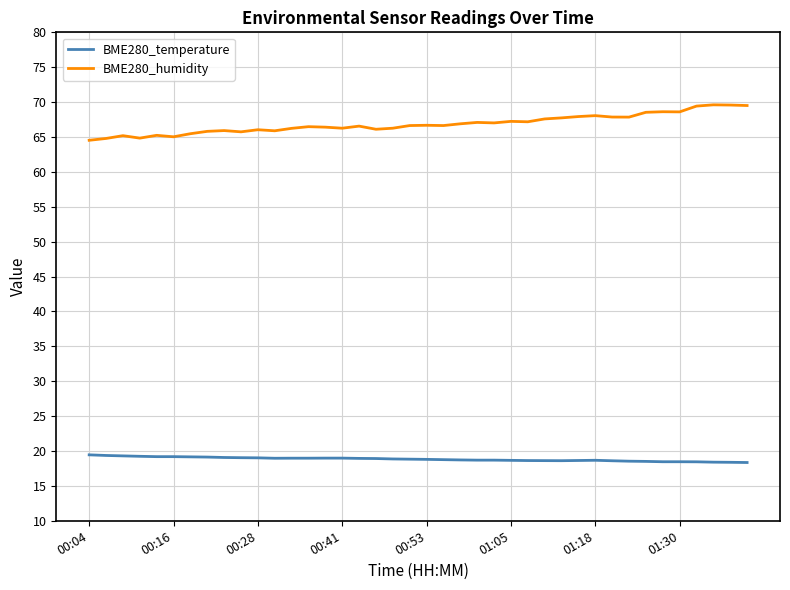

List the series in order of their peak value, highest first.

BME280_humidity, BME280_temperature